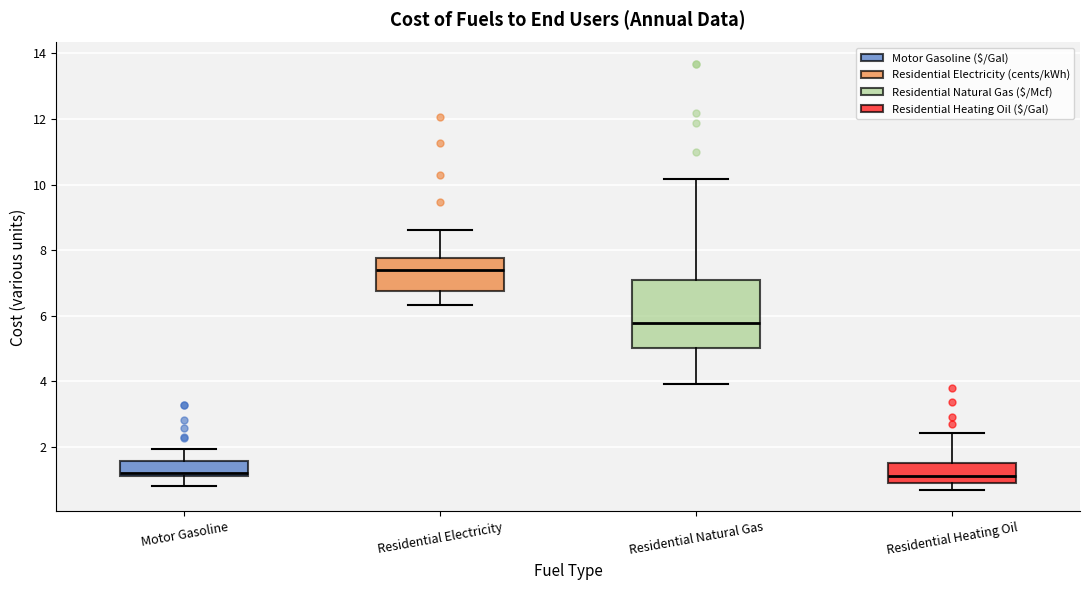

Where does the upper whisker of the box for Residential Electricity end on the y-axis? The values are not printed on the chart, so give them approximately, as read against the axis.

8.6